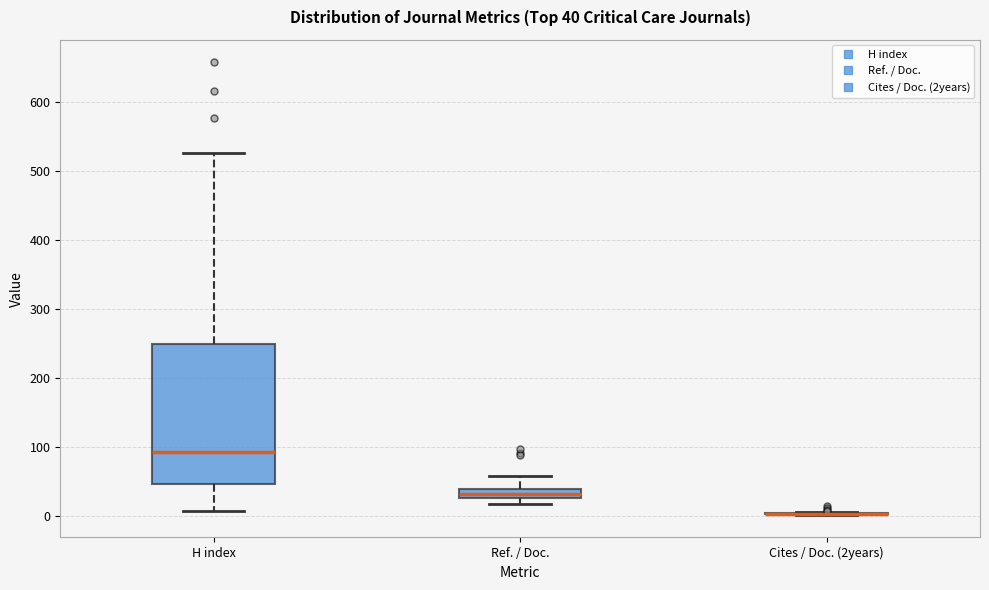

Which box is the tallest, from its lower edge to its upper edge?

H index